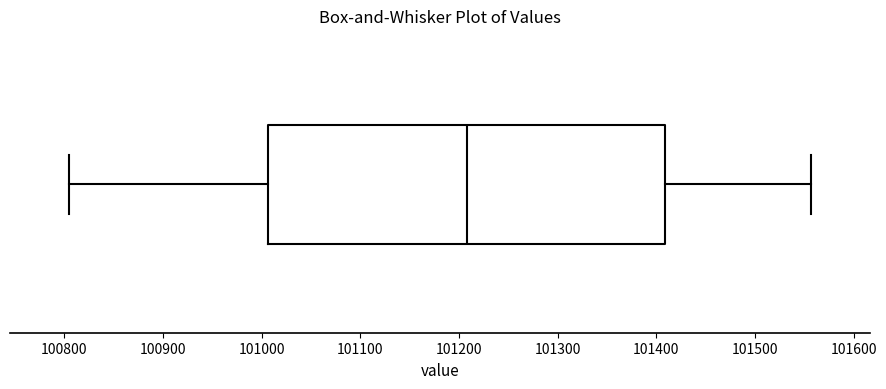

Transcribe this box plot: give where the median line is, the range the box spans, and where the two whiskers end, as read against the x-axis. The values are not printed on the chart, so give them approximately, as read against the axis.

median 101210, box 101010 to 101410, whiskers 100810 to 101560